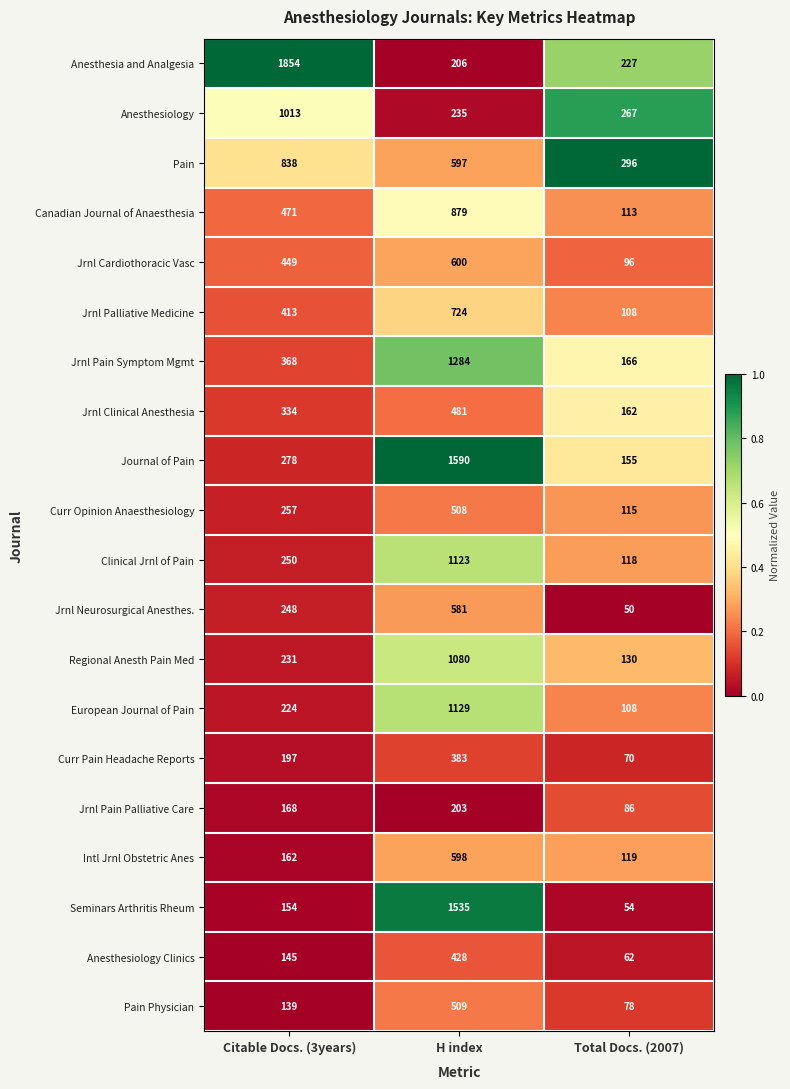

What is the total value across all series at Citable Docs. (3years)?

8193